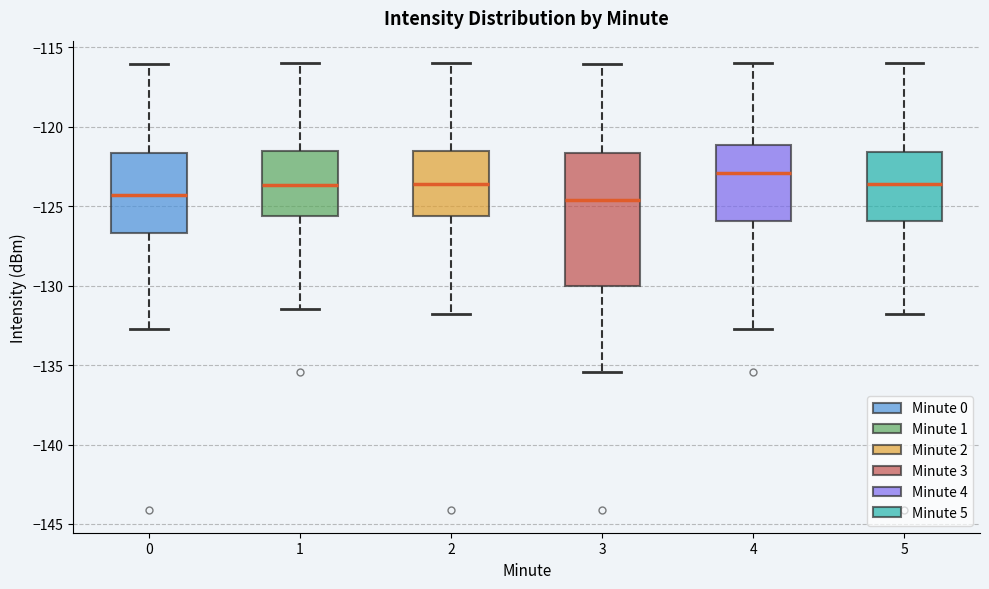

Reading left to right, read every box against the y-axis: the position of its median line, the range the box covers, and the ends of its whiskers. The values are not printed on the chart, so give them approximately, as read against the axis.

0: median -124.5, box -126.5 to -121.5, whiskers -132.5 to -116.0
1: median -123.5, box -125.5 to -121.5, whiskers -131.5 to -116.0
2: median -123.5, box -125.5 to -121.5, whiskers -132.0 to -116.0
3: median -124.5, box -130.0 to -121.5, whiskers -135.5 to -116.0
4: median -123.0, box -126.0 to -121.0, whiskers -132.5 to -116.0
5: median -123.5, box -126.0 to -121.5, whiskers -132.0 to -116.0